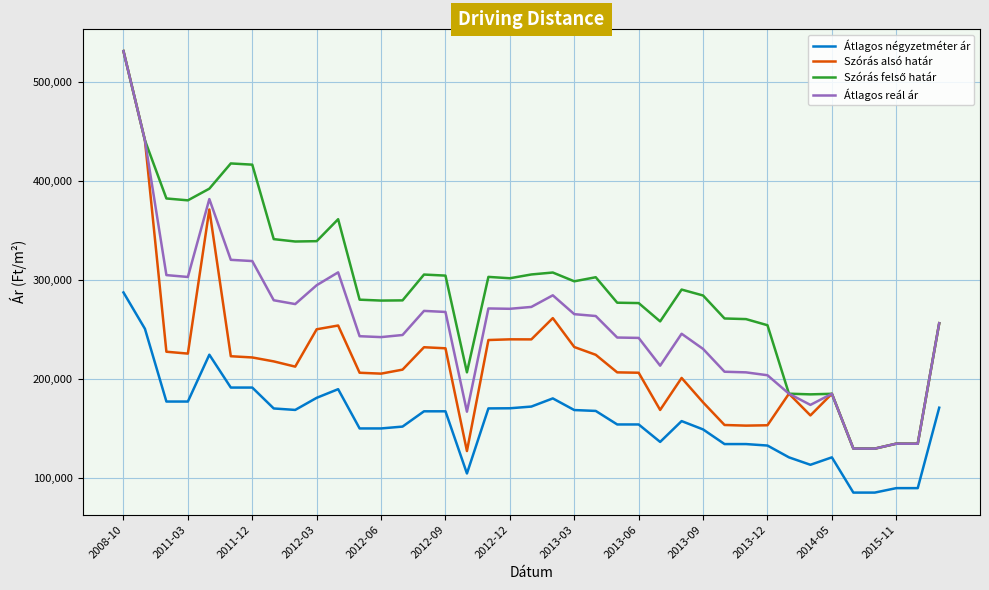

Which series has the widest spread of values?

Szórás alsó határ